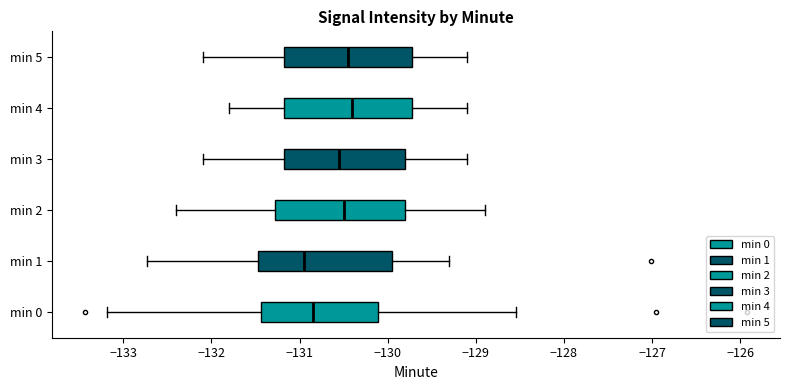

Reading bottom to top, read every box against the x-axis: the position of its median line, the range the box covers, and the ends of its whiskers. The values are not printed on the chart, so give them approximately, as read against the axis.

min 0: median -130.9, box -131.4 to -130.1, whiskers -133.2 to -128.5
min 1: median -131.0, box -131.5 to -129.9, whiskers -132.7 to -129.3
min 2: median -130.5, box -131.3 to -129.8, whiskers -132.4 to -128.9
min 3: median -130.5, box -131.2 to -129.8, whiskers -132.1 to -129.1
min 4: median -130.4, box -131.2 to -129.7, whiskers -131.8 to -129.1
min 5: median -130.4, box -131.2 to -129.7, whiskers -132.1 to -129.1